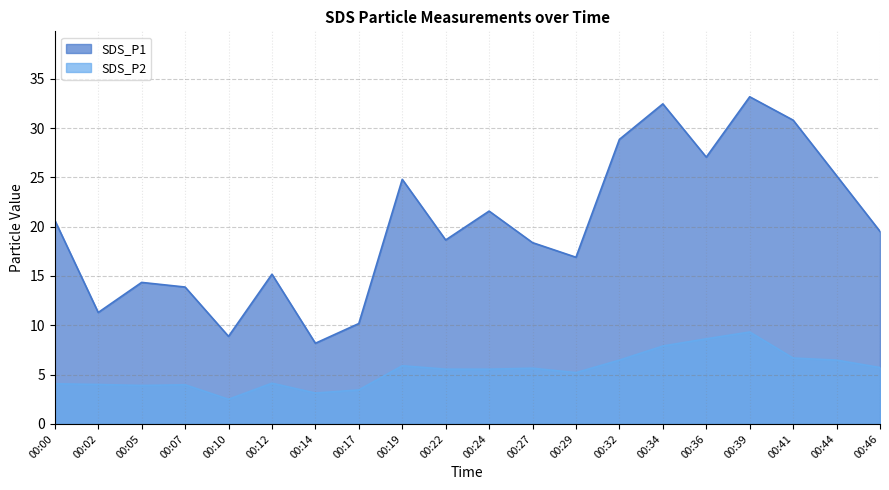

What is the value of the SDS_P1 point at the 19th from the left?

25.2